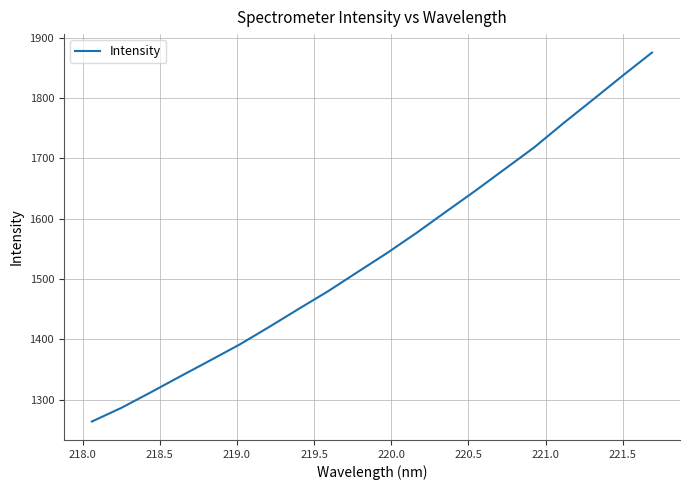

How many lines are shown in the chart?

1